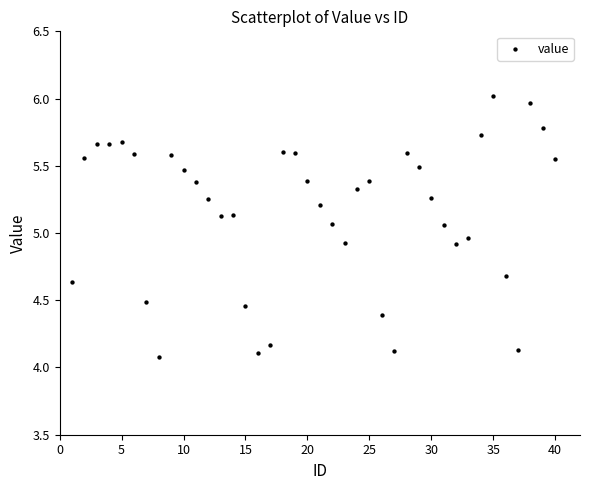

What is the range of X values (max minus min)?

39.0